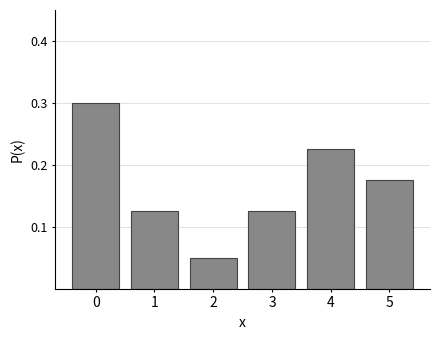

What is the sum of all values?

1.0